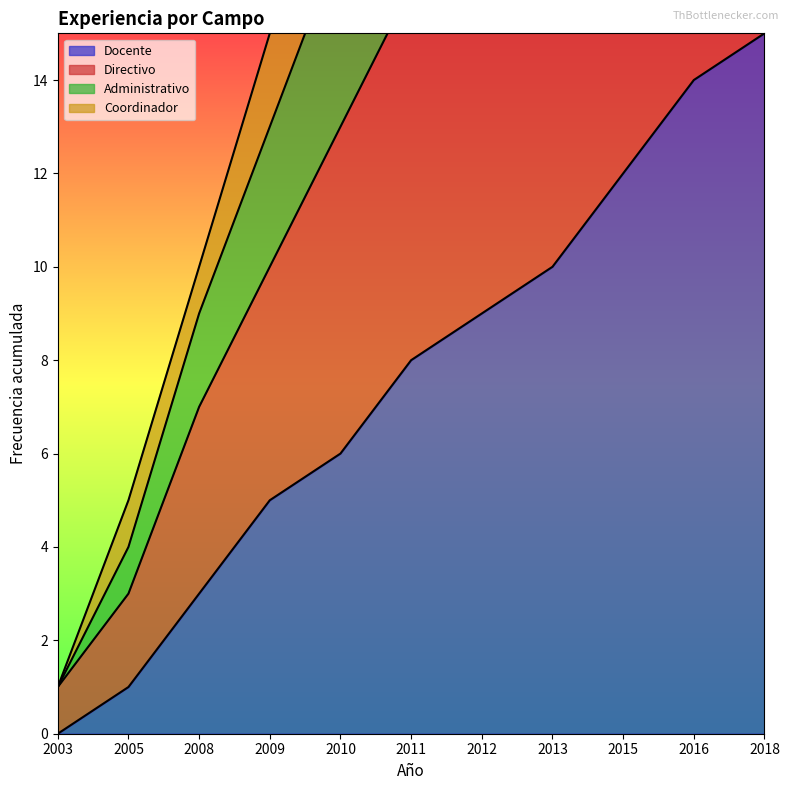

What is the lowest value of the Directivo series?

1